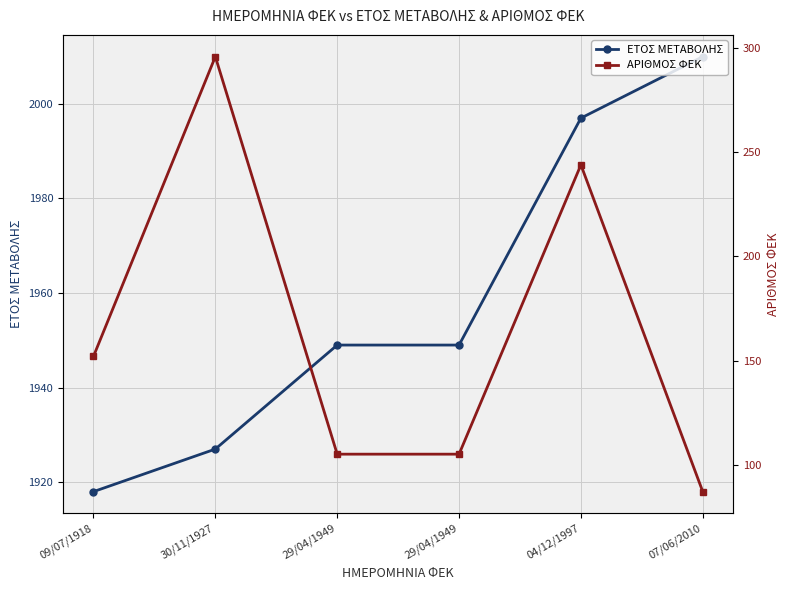

Where is ΑΡΙΘΜΟΣ ΦΕΚ nearest to the value 191?

09/07/1918